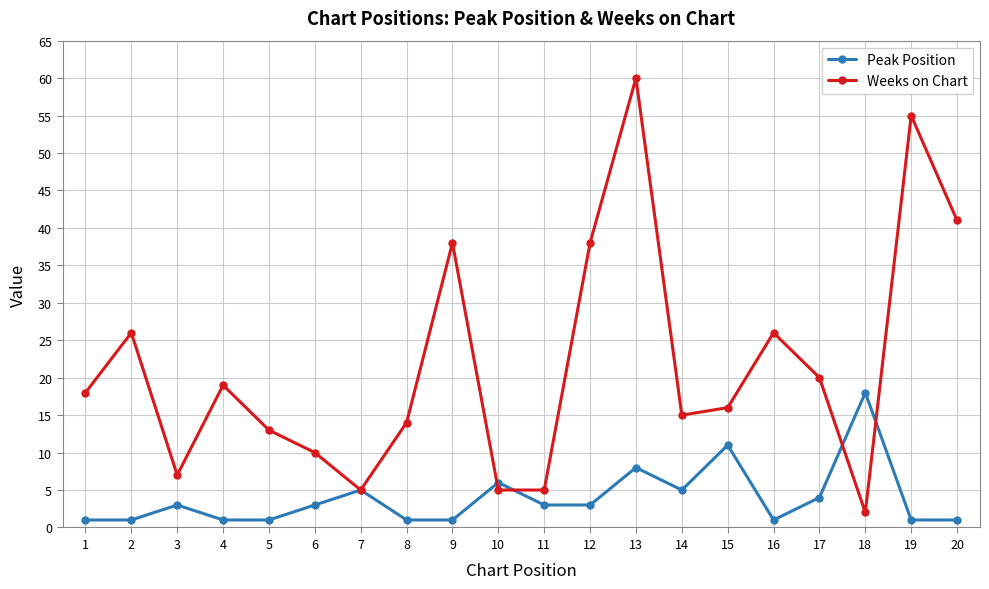

List the series in order of their peak value, lowest first.

Peak Position, Weeks on Chart